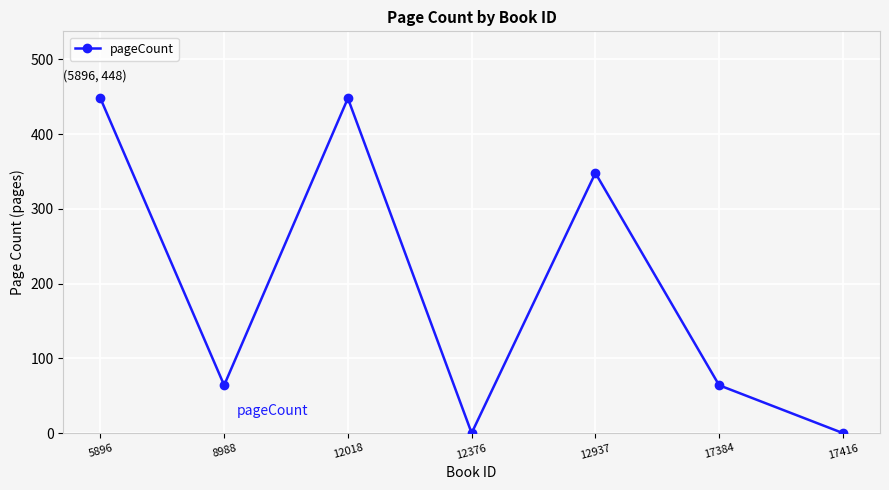

Reading left to right, extract all data points from this chart.

448	64	448	0	348	64	0